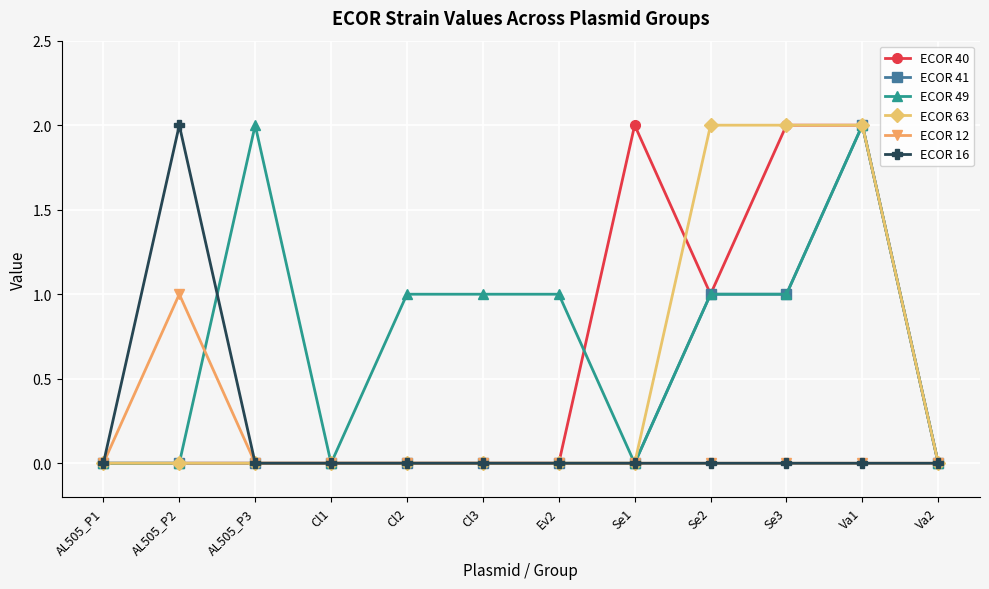

Is it true that ECOR 12 equals -1 at Va1?

False